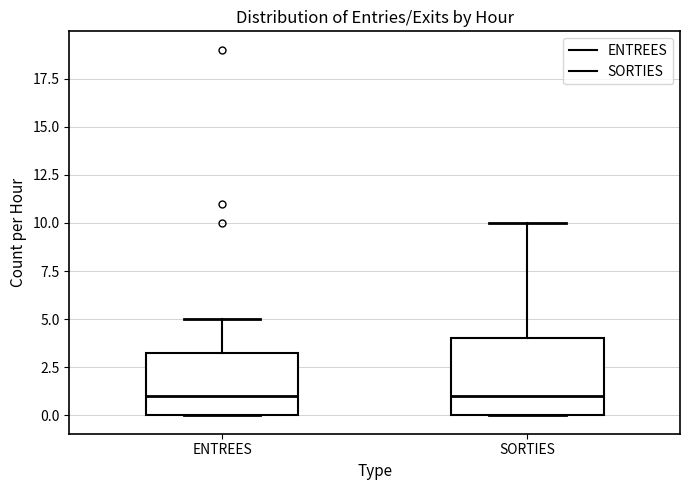

Reading left to right, read every box against the y-axis: the position of its median line, the range the box covers, and the ends of its whiskers. The values are not printed on the chart, so give them approximately, as read against the axis.

ENTREES: median 1.0, box 0.0 to 3.5, whiskers 0.0 to 5.0
SORTIES: median 1.0, box 0.0 to 4.0, whiskers 0.0 to 10.0